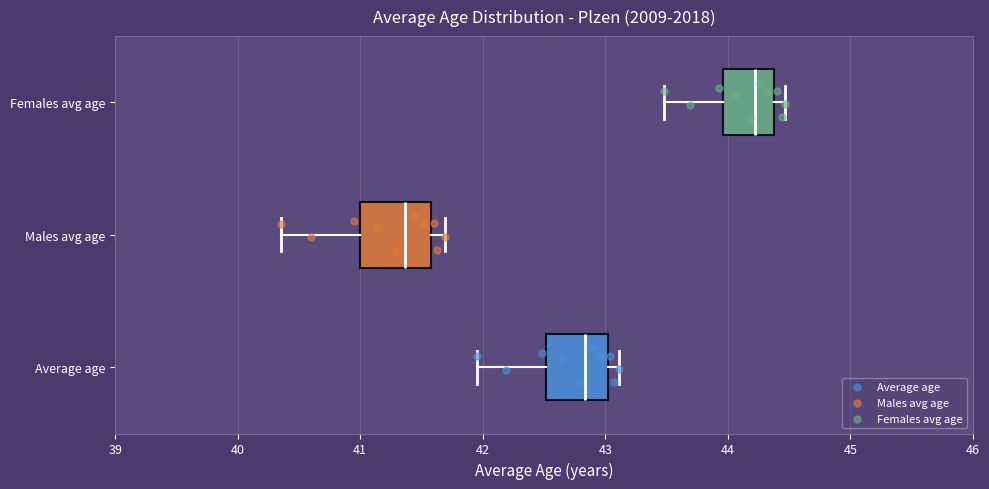

Reading bottom to top, read every box against the x-axis: the position of its median line, the range the box covers, and the ends of its whiskers. The values are not printed on the chart, so give them approximately, as read against the axis.

Average age: median 42.8, box 42.5 to 43.0, whiskers 42.0 to 43.1
Males avg age: median 41.4, box 41.0 to 41.6, whiskers 40.4 to 41.7
Females avg age: median 44.2, box 44.0 to 44.4, whiskers 43.5 to 44.5